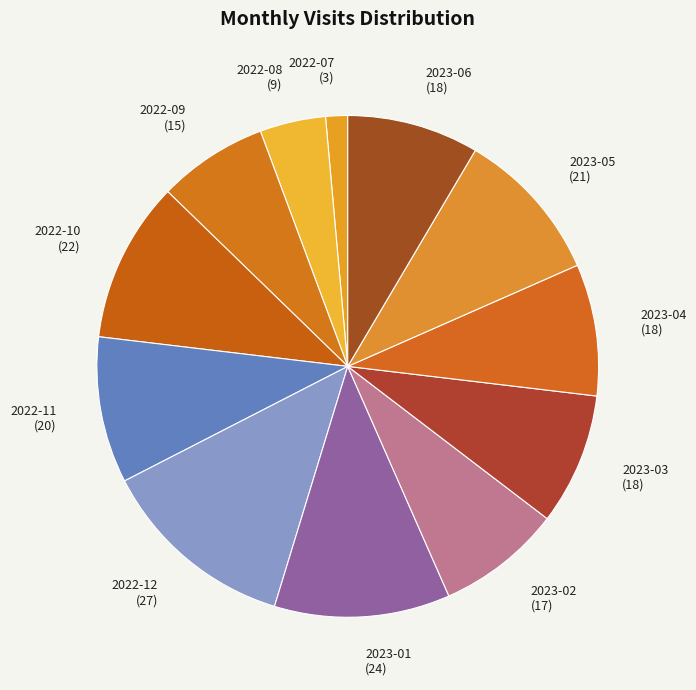

How many slices are in this pie chart?

12